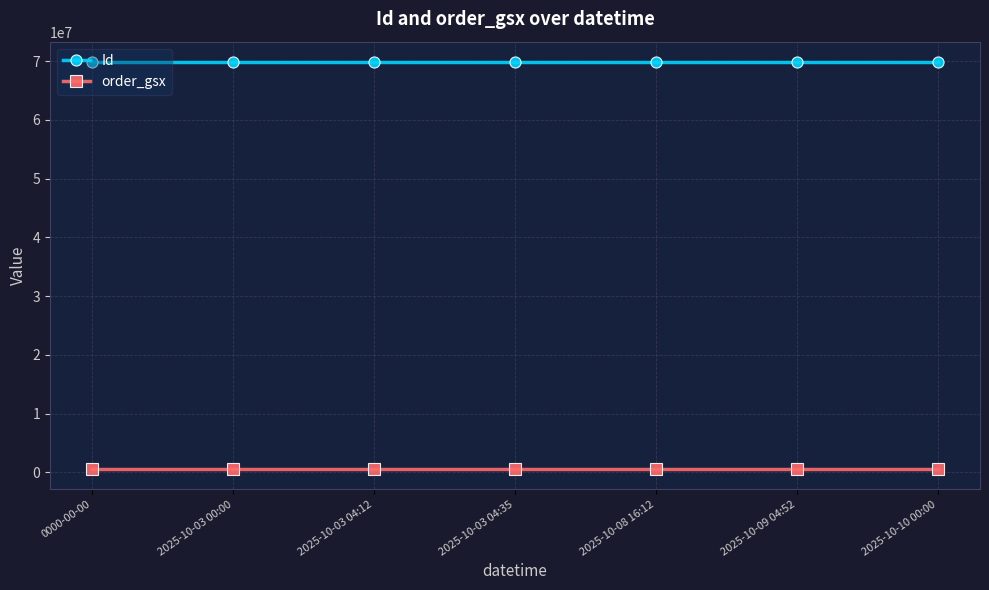

How many Id values are between 69856597 and 69856601?

5